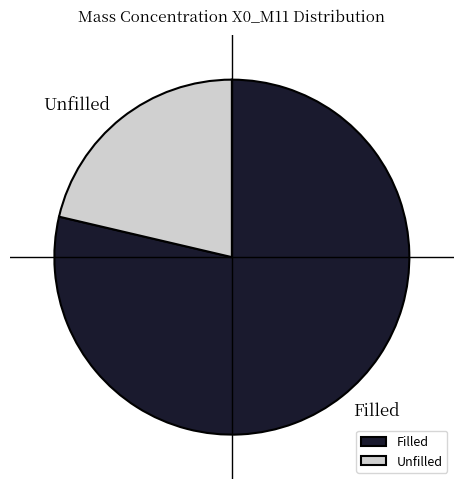

Between Filled and Unfilled, which is larger?

Filled